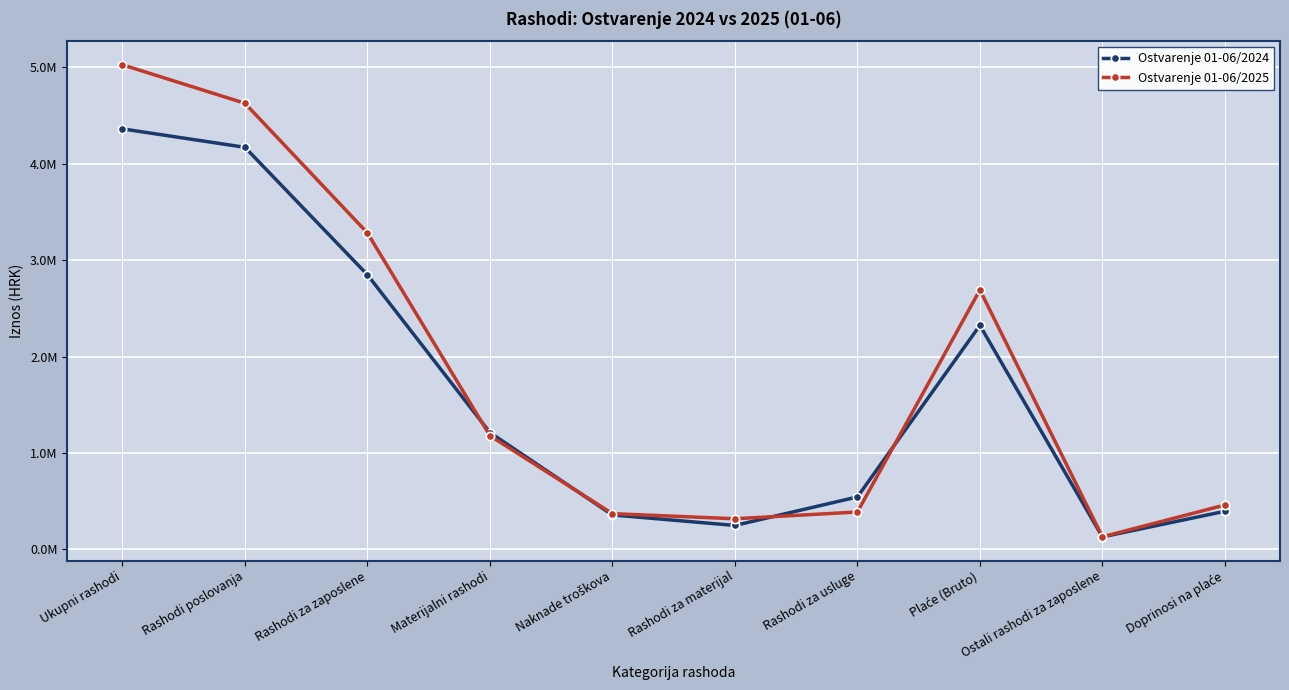

What are all the series names shown in the legend?

Ostvarenje 01-06/2024, Ostvarenje 01-06/2025